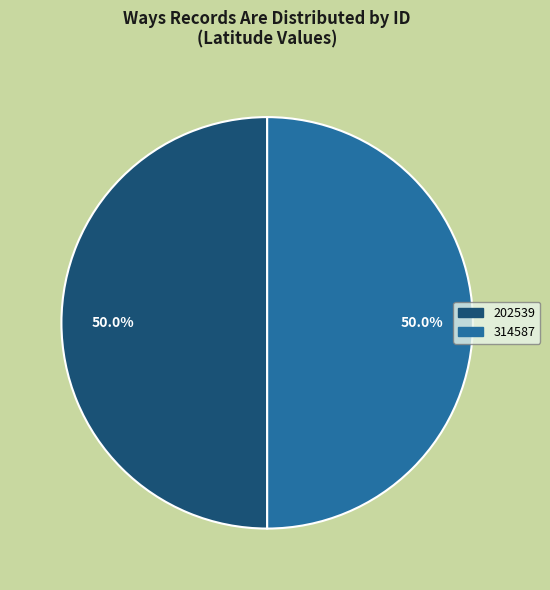

How many segments does this pie chart have?

2